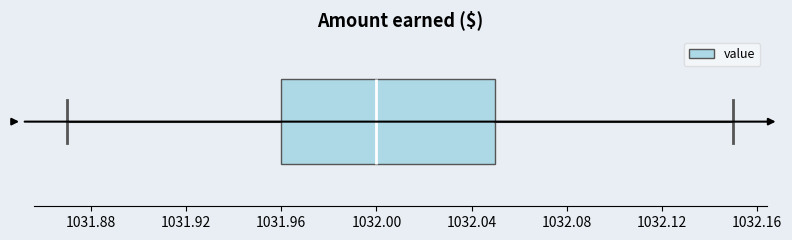

Transcribe this box plot: give where the median line is, the range the box spans, and where the two whiskers end, as read against the x-axis. The values are not printed on the chart, so give them approximately, as read against the axis.

median 1032.00, box 1031.96 to 1032.05, whiskers 1031.87 to 1032.15